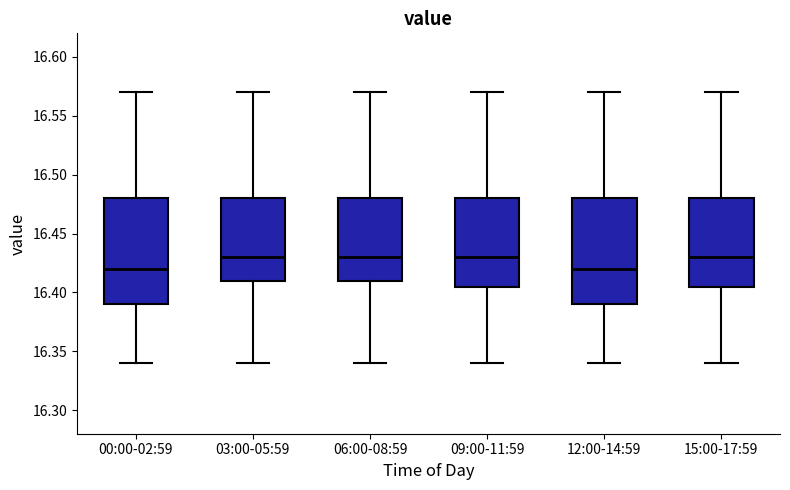

Reading left to right, read every box against the y-axis: the position of its median line, the range the box covers, and the ends of its whiskers. The values are not printed on the chart, so give them approximately, as read against the axis.

00:00-02:59: median 16.420, box 16.390 to 16.480, whiskers 16.340 to 16.570
03:00-05:59: median 16.430, box 16.410 to 16.480, whiskers 16.340 to 16.570
06:00-08:59: median 16.430, box 16.410 to 16.480, whiskers 16.340 to 16.570
09:00-11:59: median 16.430, box 16.405 to 16.480, whiskers 16.340 to 16.570
12:00-14:59: median 16.420, box 16.390 to 16.480, whiskers 16.340 to 16.570
15:00-17:59: median 16.430, box 16.405 to 16.480, whiskers 16.340 to 16.570